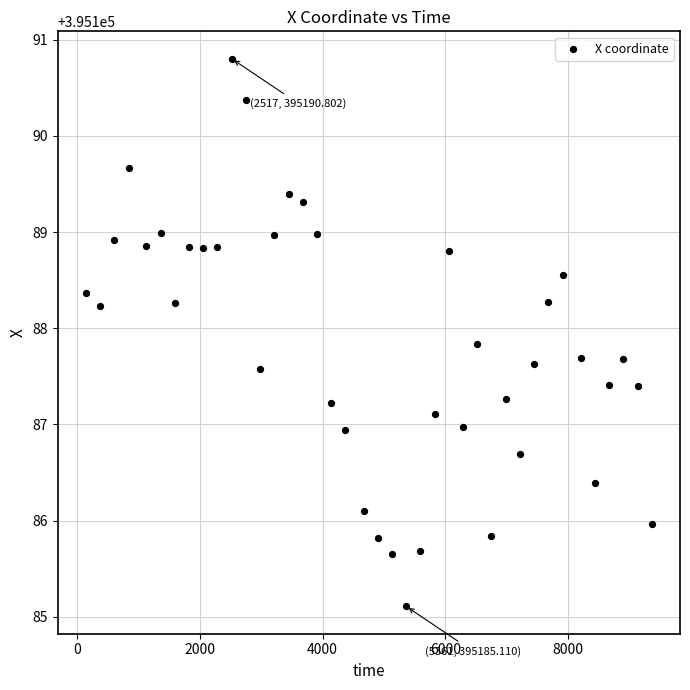

What is the range of Y values (max minus min)?

5.7